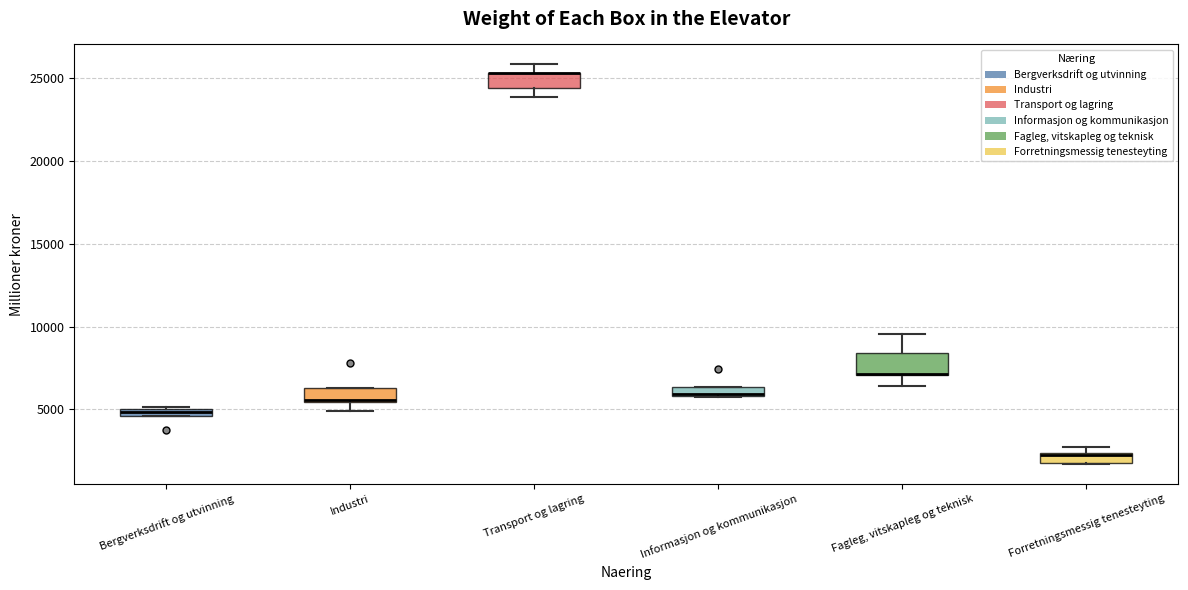

Where is the lower edge of the box for Transport og lagring on the y-axis? The values are not printed on the chart, so give them approximately, as read against the axis.

24500